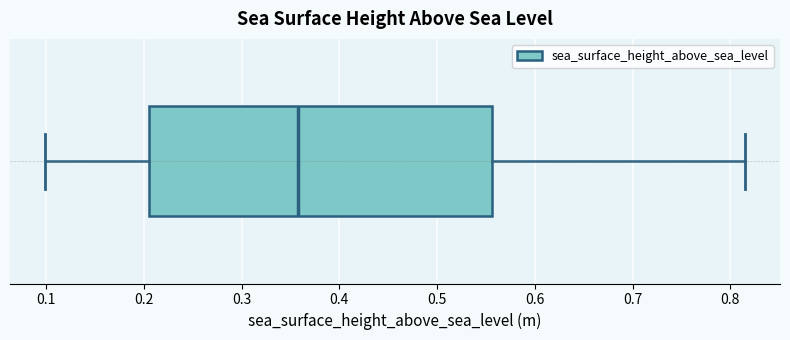

Transcribe this box plot: give where the median line is, the range the box spans, and where the two whiskers end, as read against the x-axis. The values are not printed on the chart, so give them approximately, as read against the axis.

median 0.36, box 0.21 to 0.56, whiskers 0.10 to 0.82